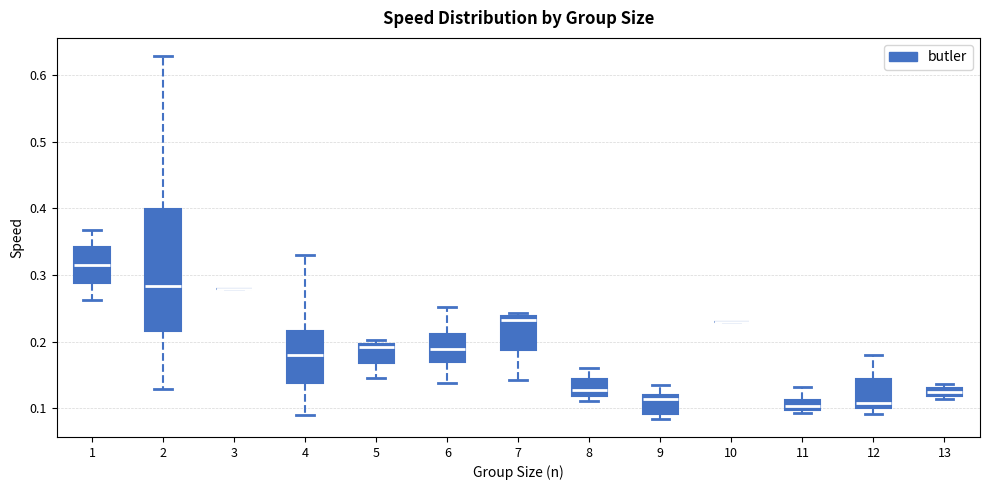

Where is the upper edge of the box at x = 11 on the y-axis? The values are not printed on the chart, so give them approximately, as read against the axis.

0.11